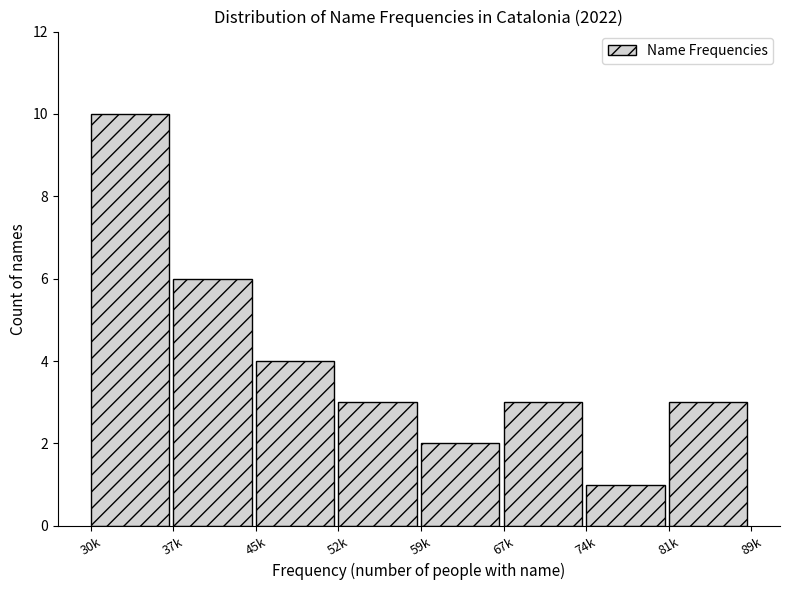

Reading left to right, extract all data points from this chart.

30k=10	37k=6	45k=4	52k=3	59k=2	67k=3	74k=1	81k=3